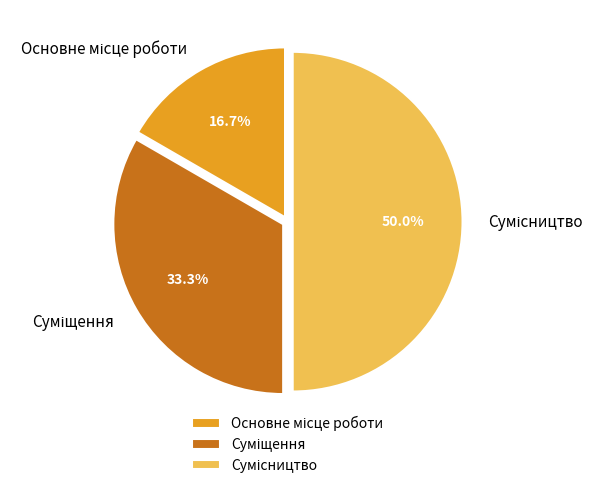

How many slices are in this pie chart?

3